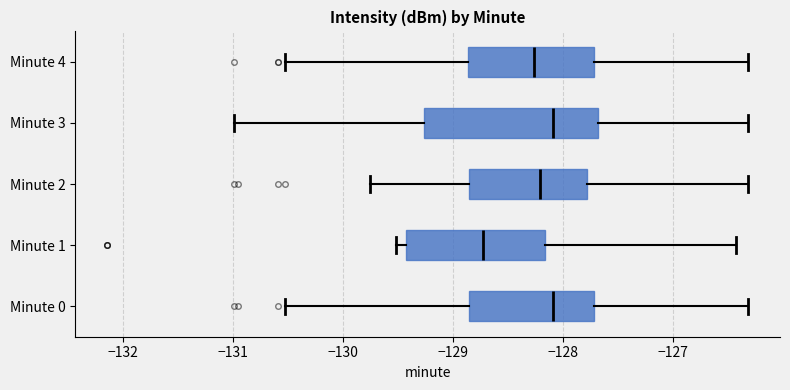

Which box's median line is the furthest to the left?

Minute 1